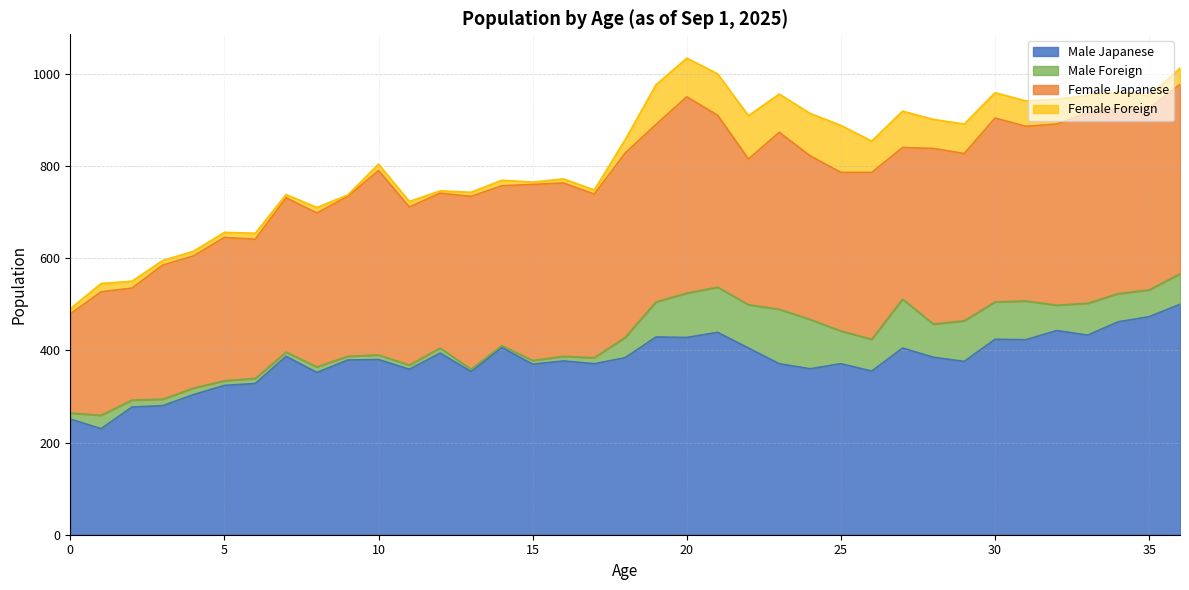

In Male Japanese, how many points are lower than both neighbors (excluding endpoints)?

12